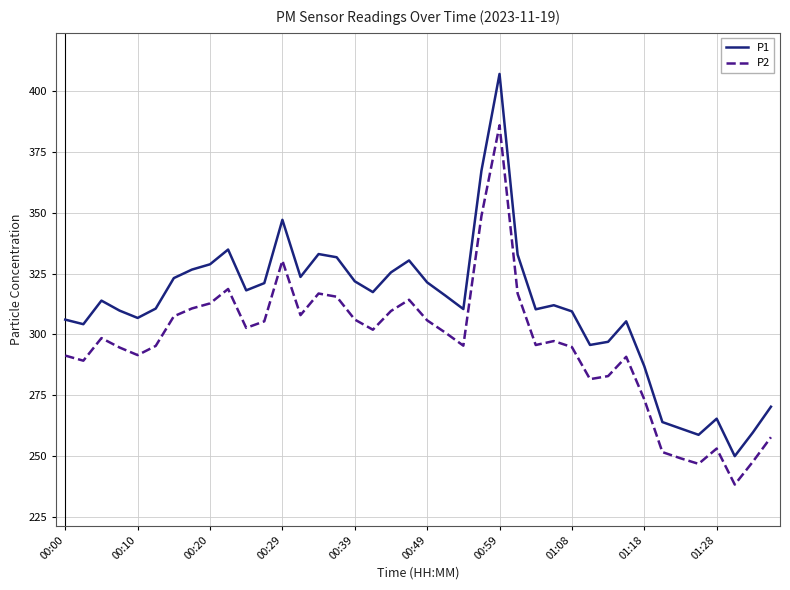

List the series in order of their peak value, highest first.

P1, P2